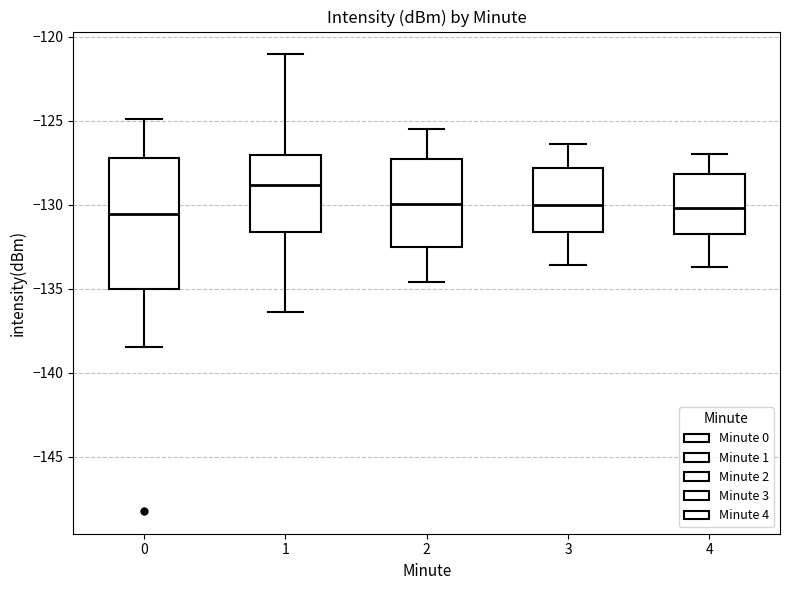

Which box is the tallest, from its lower edge to its upper edge?

0